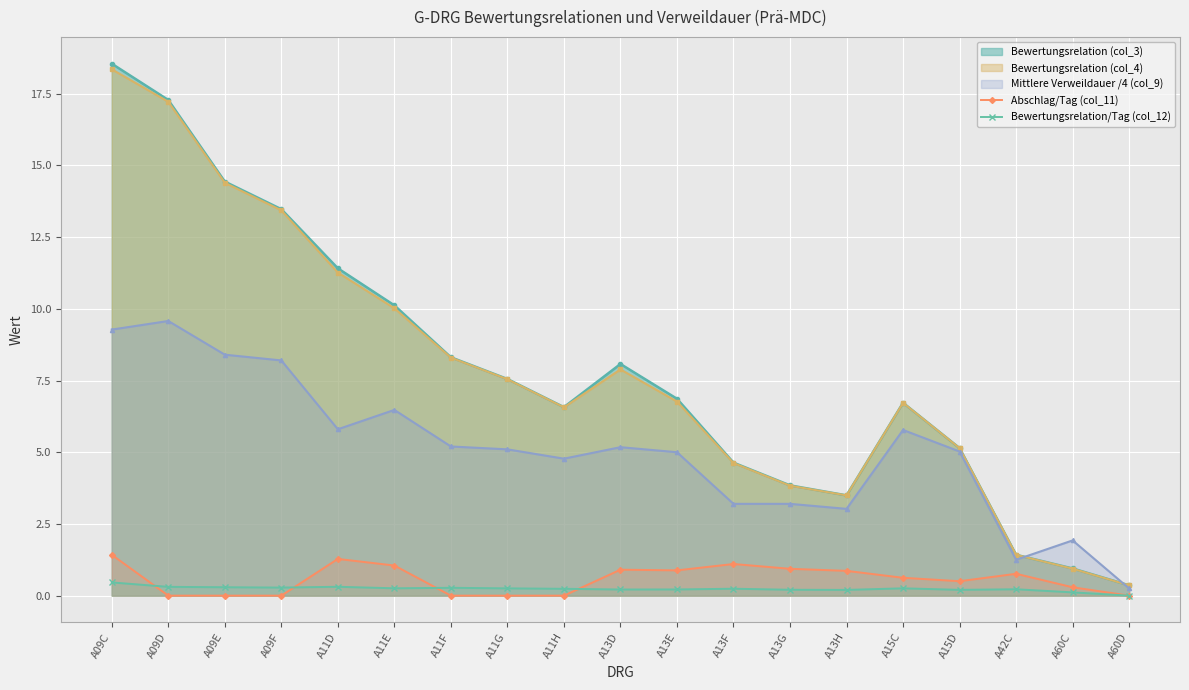

Is the value of Abschlag/Tag (col_11) at A15D greater than the value of Mittlere Verweildauer /4 (col_9) at A09F?

No